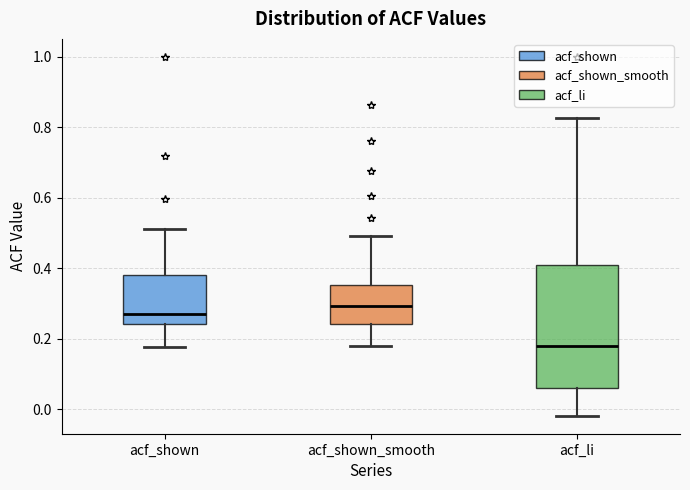

Reading left to right, read every box against the y-axis: the position of its median line, the range the box covers, and the ends of its whiskers. The values are not printed on the chart, so give them approximately, as read against the axis.

acf_shown: median 0.28, box 0.24 to 0.38, whiskers 0.18 to 0.52
acf_shown_smooth: median 0.30, box 0.24 to 0.36, whiskers 0.18 to 0.50
acf_li: median 0.18, box 0.06 to 0.42, whiskers -0.02 to 0.82